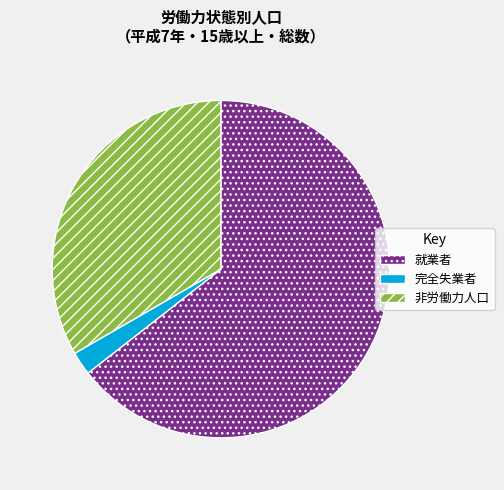

Does any single category account for the majority?

Yes